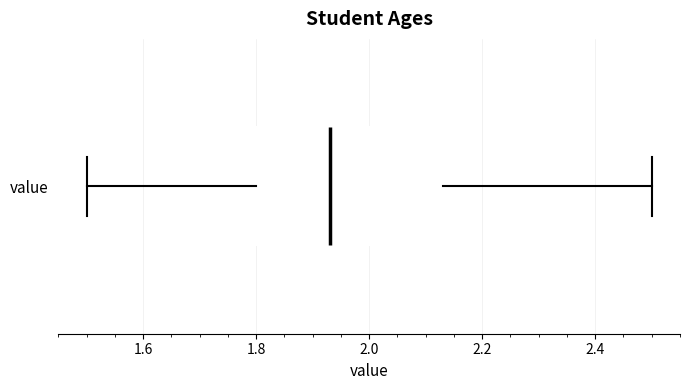

Where does the right whisker of the box for value end on the x-axis? The values are not printed on the chart, so give them approximately, as read against the axis.

2.50